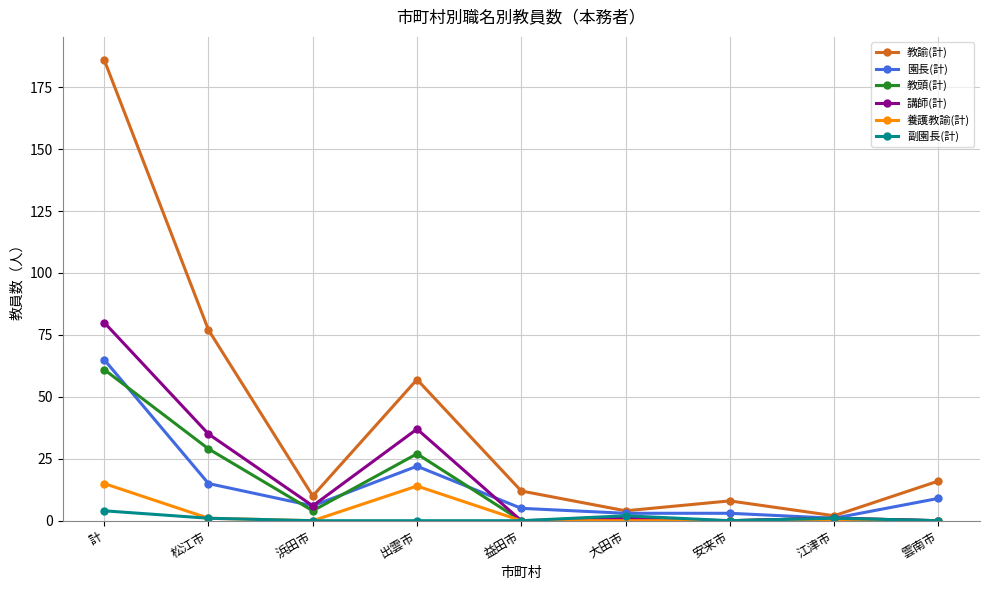

Where is the first local minimum for 教頭(計)?

浜田市